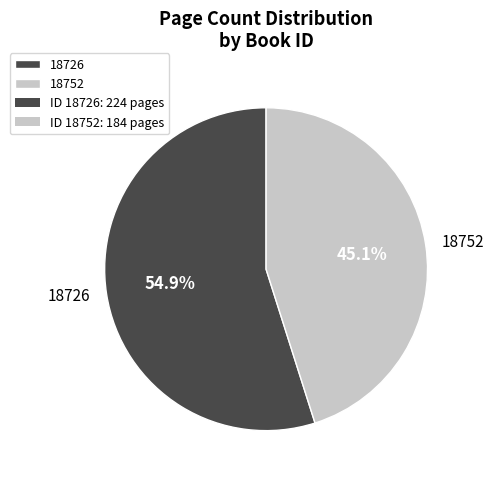

To the nearest percent, what is the difference between the largest and smallest slice percentages?

10%